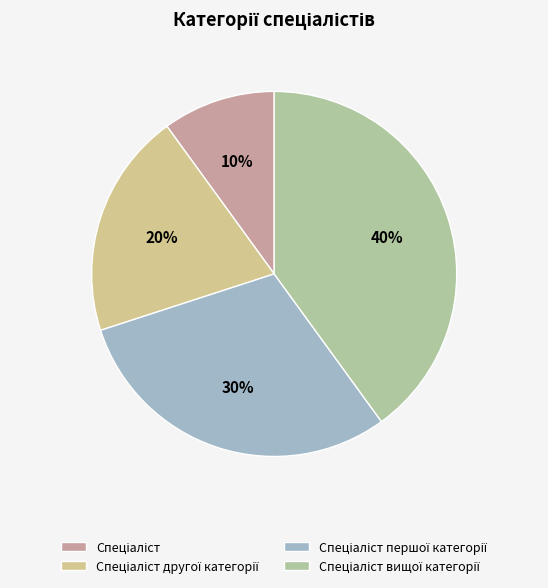

To the nearest percent, what is the combined percentage of Спеціаліст вищої категорії and Спеціаліст?

50%